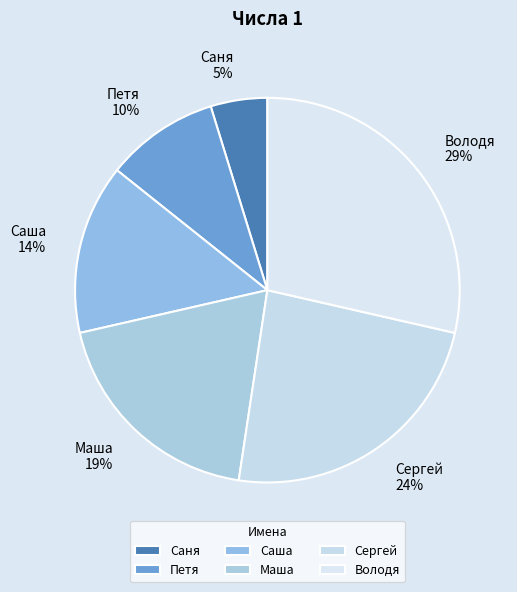

True or false: Володя accounts for 17% of the total.

False